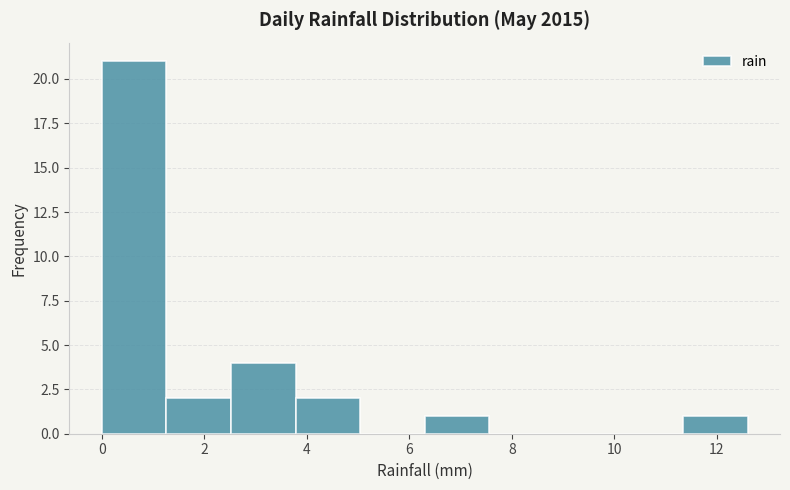

What is the height of the bar covering 3.78 to 5.04 on the x-axis? Neither the bar edges nor the heights are printed on the chart, so give them approximately, as read against the axes.

2